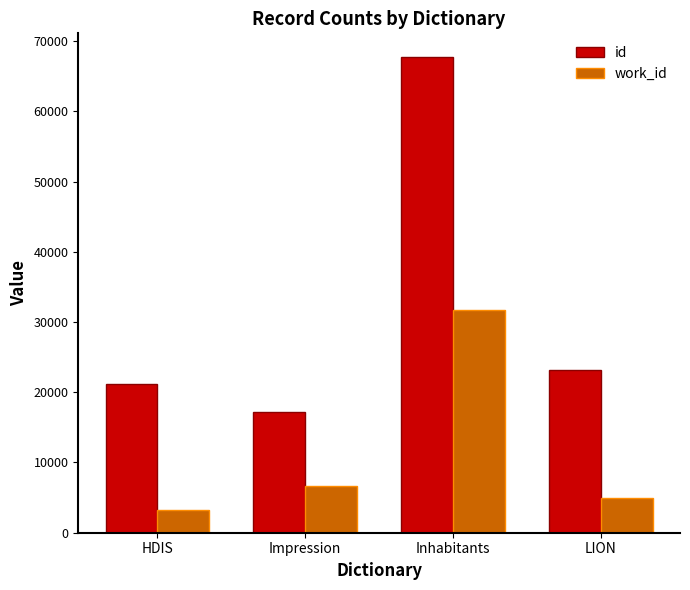

Is it true that work_id equals 3218 at HDIS?

True